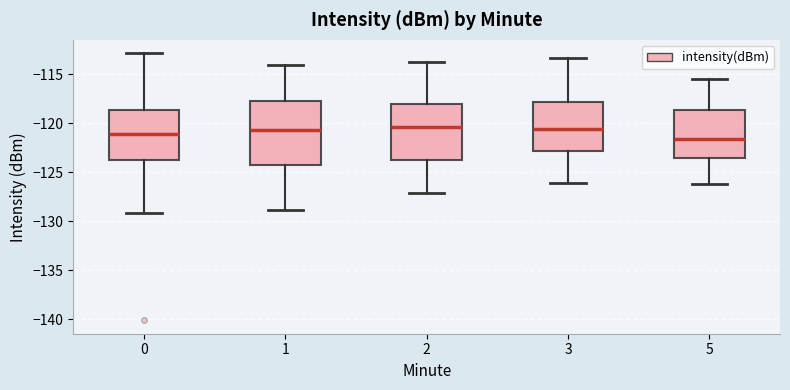

Where is the lower edge of the box at x = 5 on the y-axis? The values are not printed on the chart, so give them approximately, as read against the axis.

-123.5